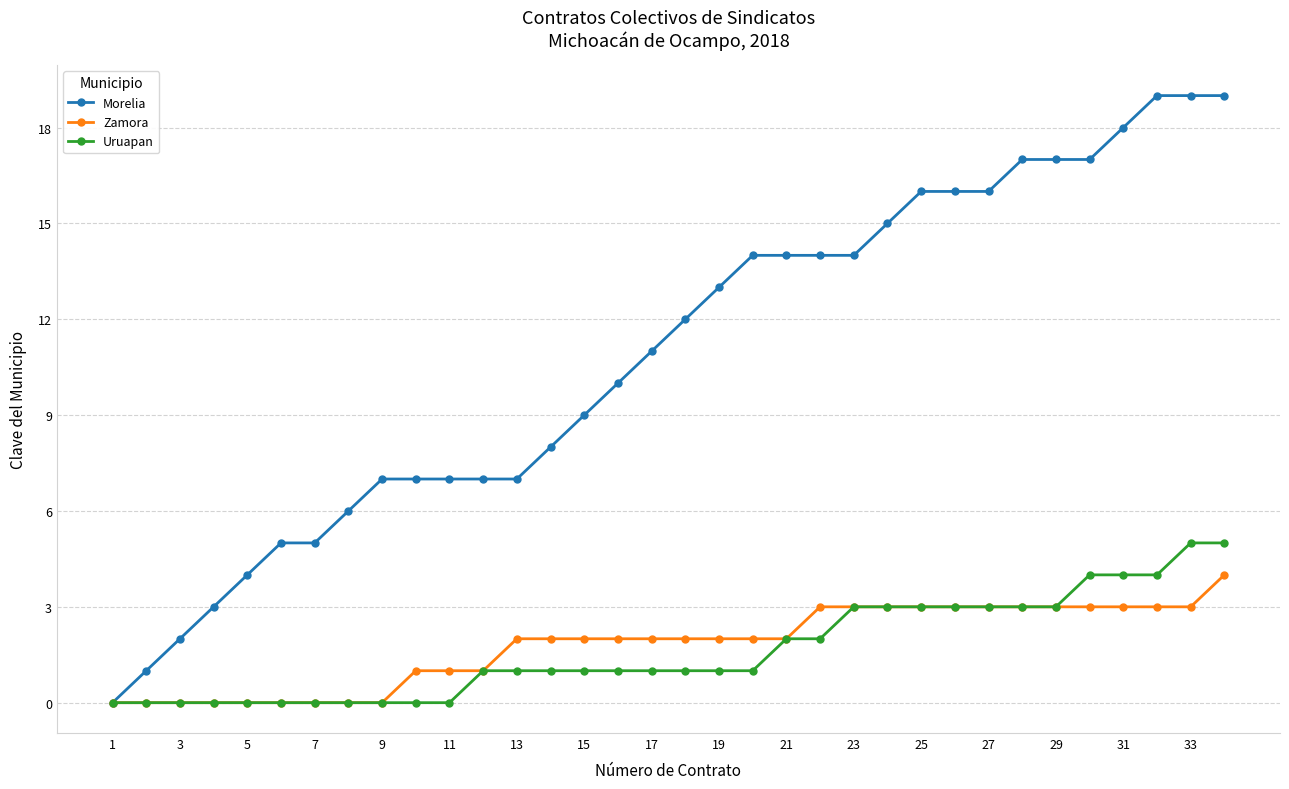

How many data points does each series have?

34